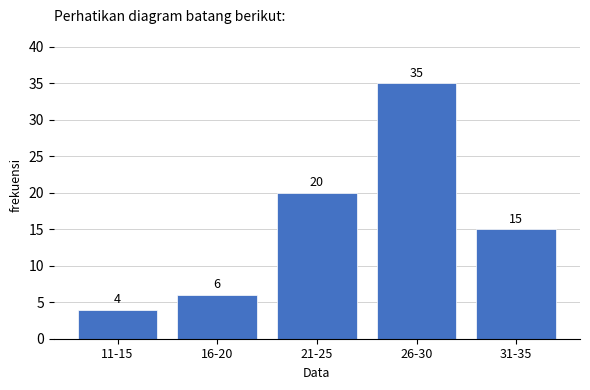

Reading left to right, transcribe all the data shown in this chart.

4	6	20	35	15